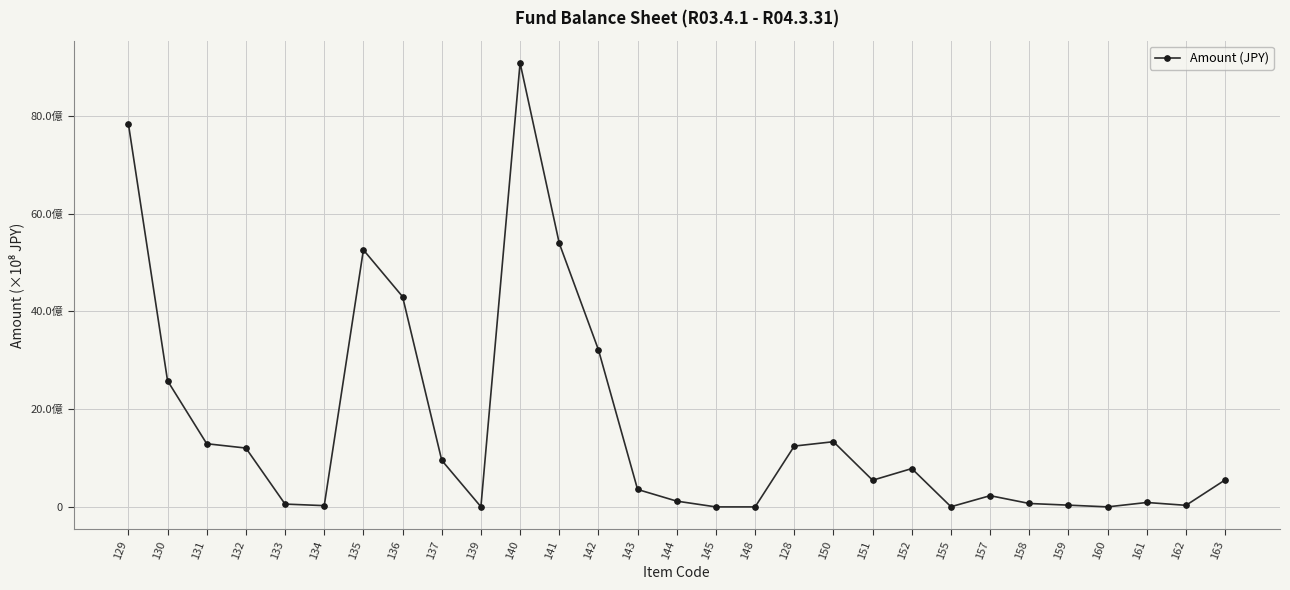

At which category does the chart reach its peak across all series?

140